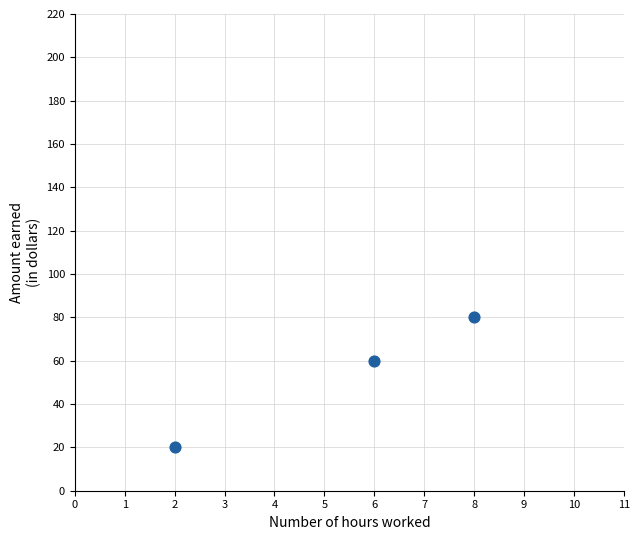

What Y value in the scatter plot is closest to 50?

60